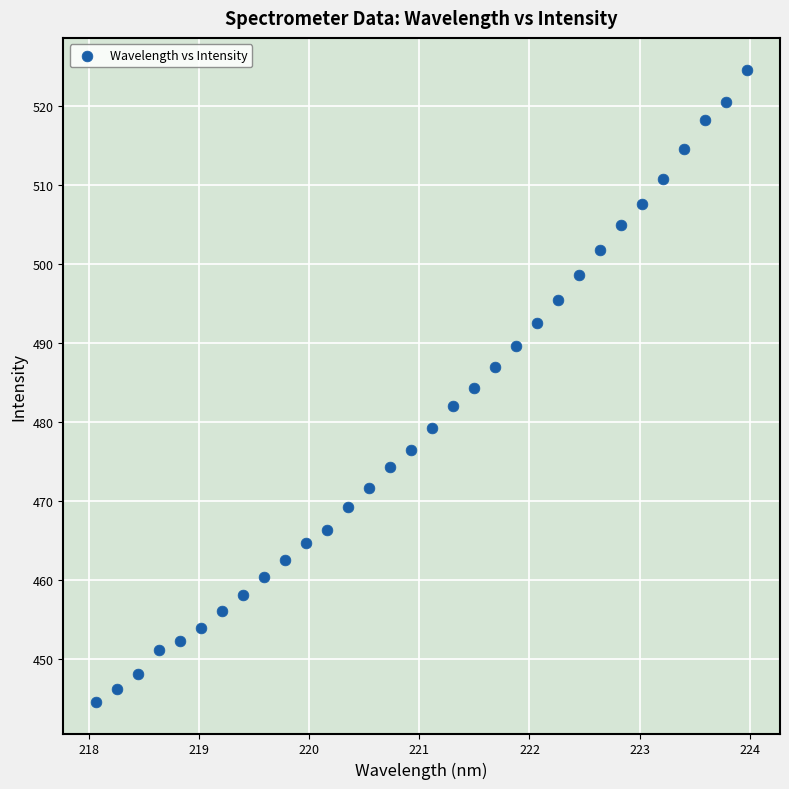

What is the range of Y values (max minus min)?

80.0